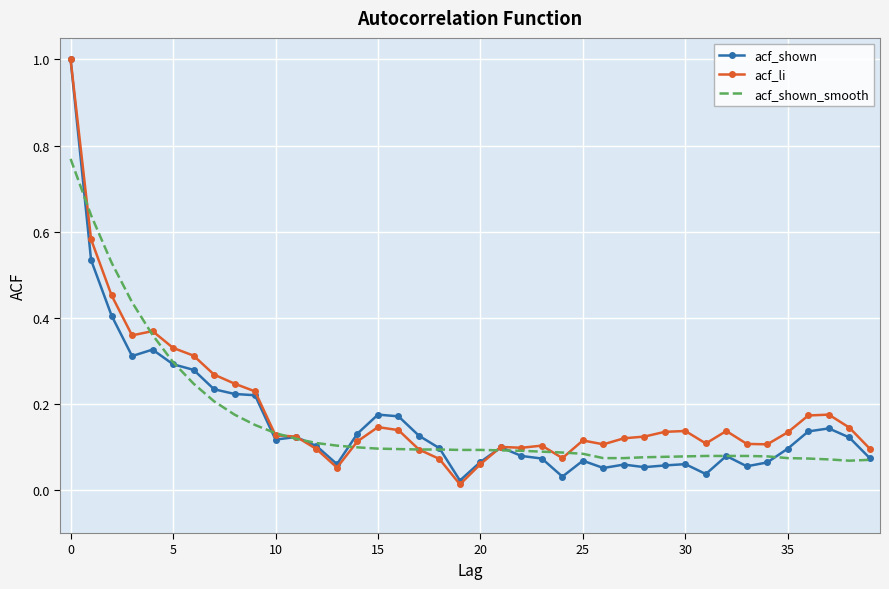

What is the maximum value for acf_li?

1.0